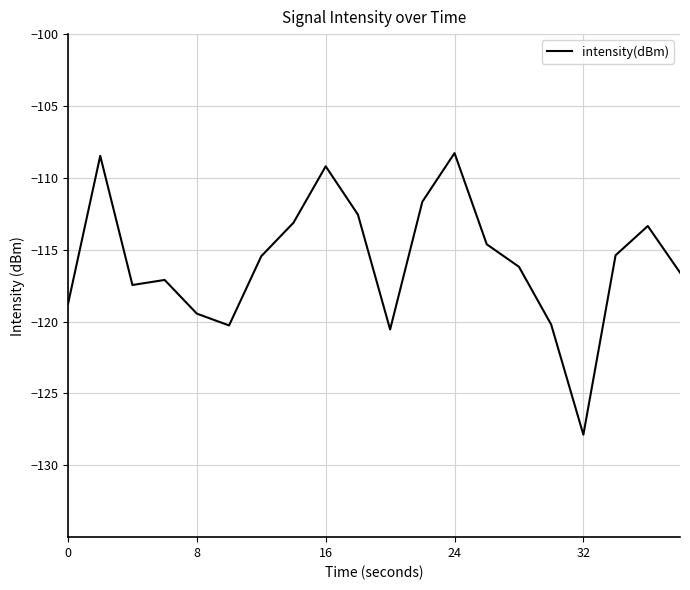

What is the difference between the maximum and minimum values?

19.6